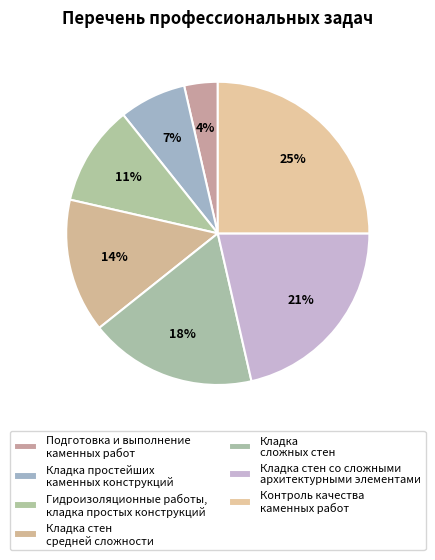

Count the number of slices in the pie.

7